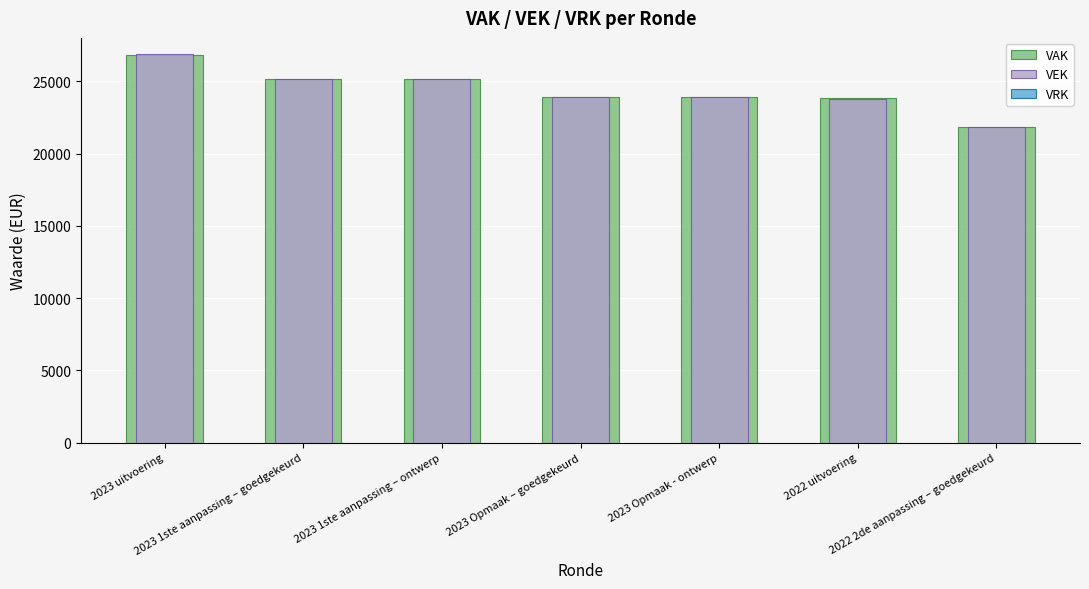

What is the total value across all series at 2022 2de aanpassing – goedgekeurd?

43620